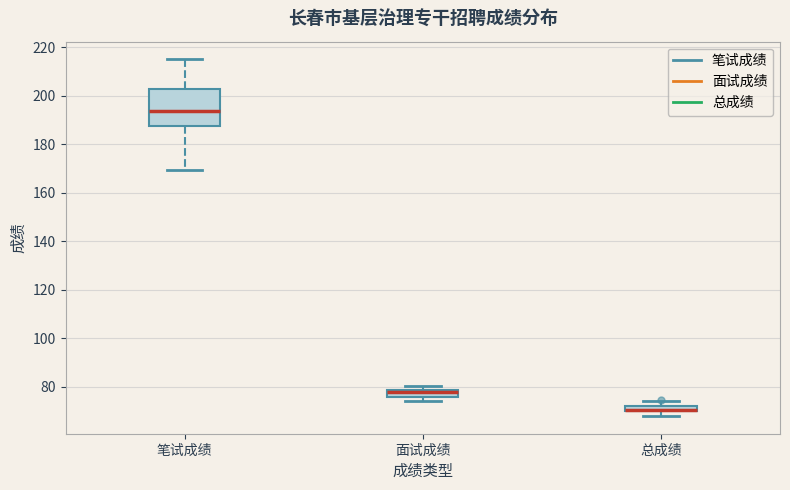

Where is the lower edge of the box for 总成绩 on the y-axis? The values are not printed on the chart, so give them approximately, as read against the axis.

70